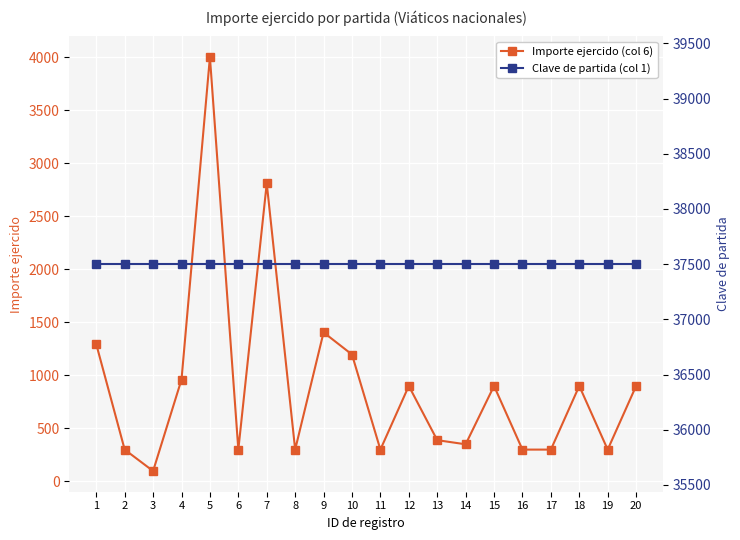

Does the chart display data point markers on the line(s)?

Yes